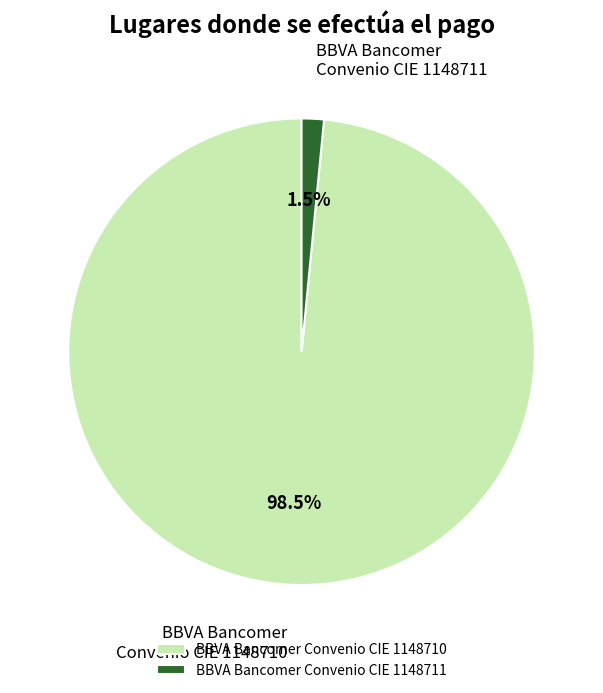

Which slice represents more than half of the pie?

BBVA Bancomer Convenio CIE 1148710